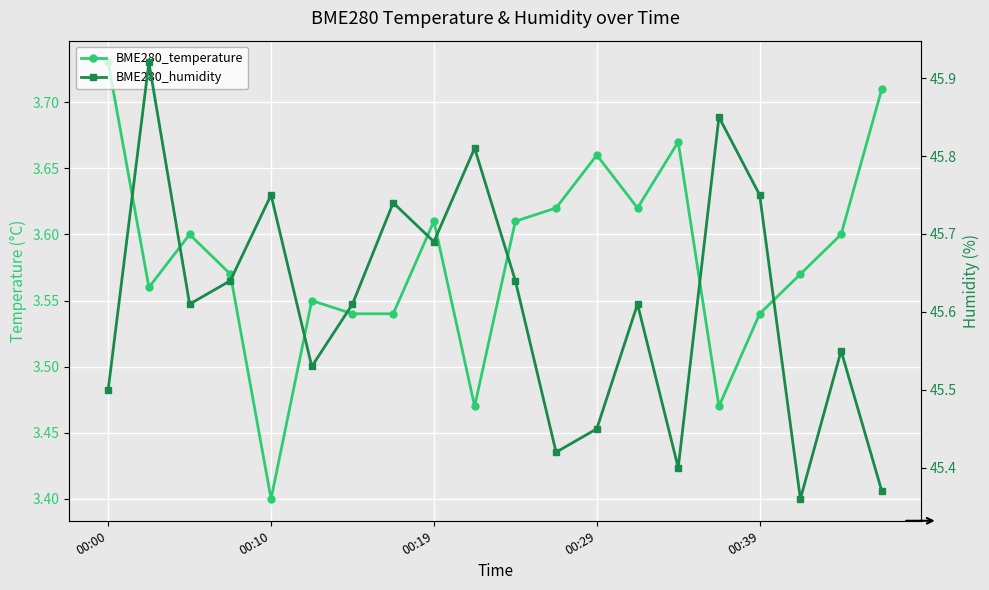

Is the value of BME280_temperature at 18 greater than the value of BME280_humidity at 11?

No